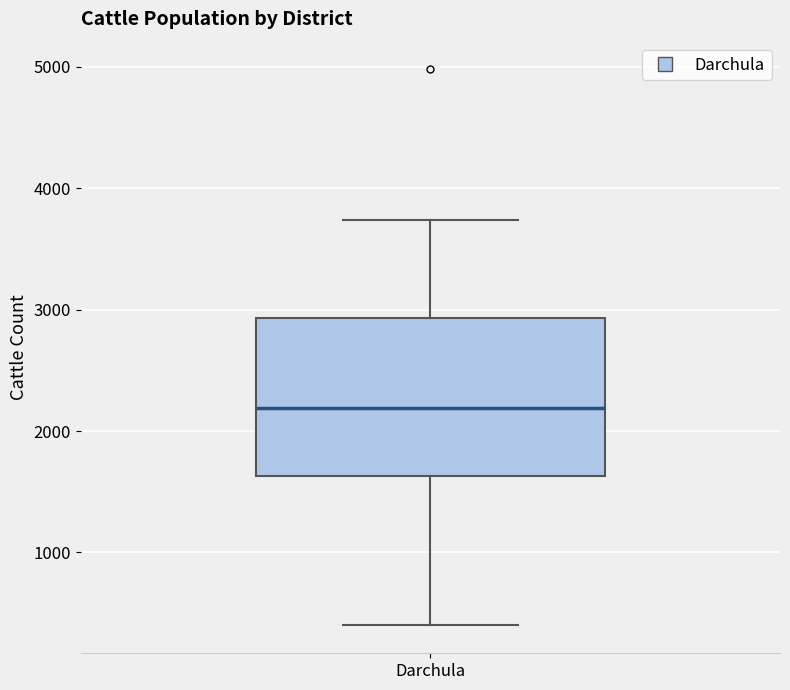

Transcribe this box plot: give where the median line is, the range the box spans, and where the two whiskers end, as read against the y-axis. The values are not printed on the chart, so give them approximately, as read against the axis.

median 2200, box 1600 to 2900, whiskers 400 to 3700